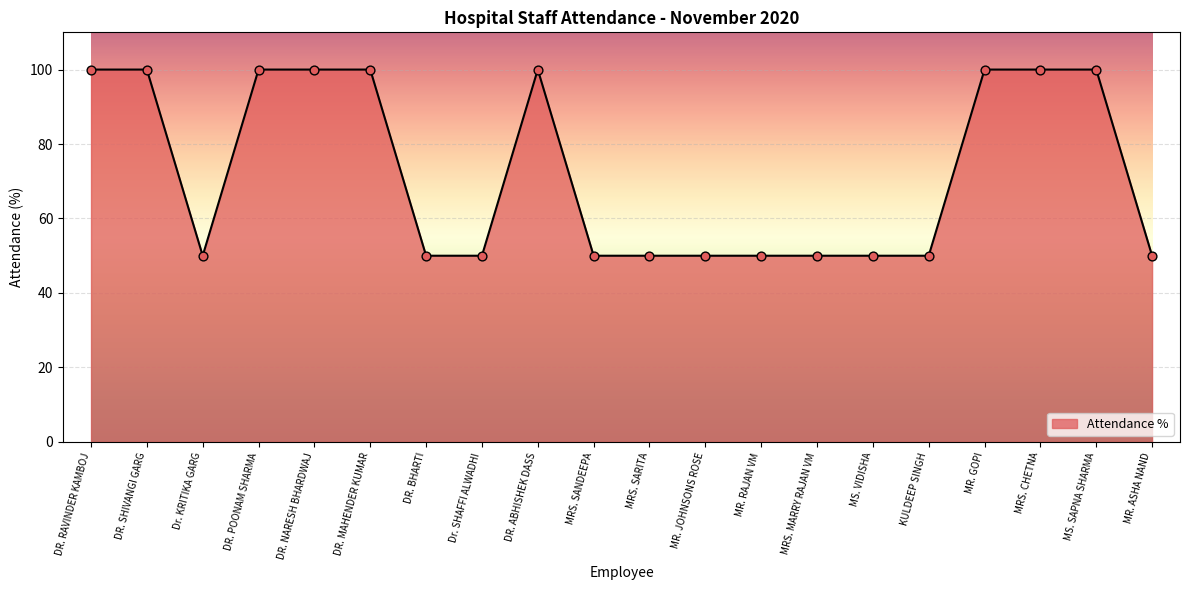

Approximately how many times larger is the value at DR. SHIVANGI GARG compared to MRS. SARITA?

2.0